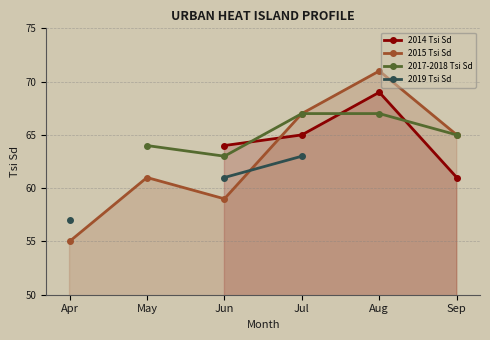

True or false: 2014 Tsi Sd and 2017-2018 Tsi Sd intersect in this chart.

True